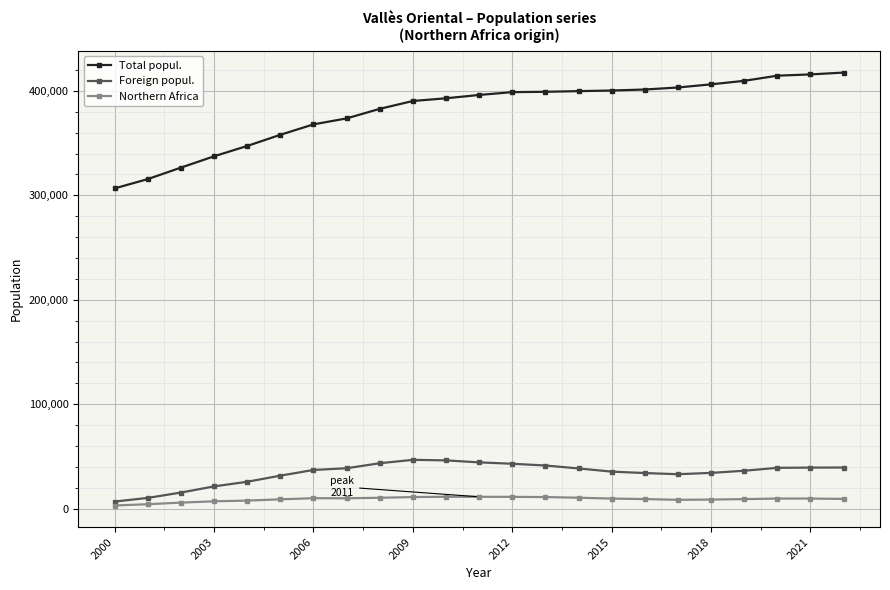

True or false: Northern Africa and Total popul. intersect in this chart.

False